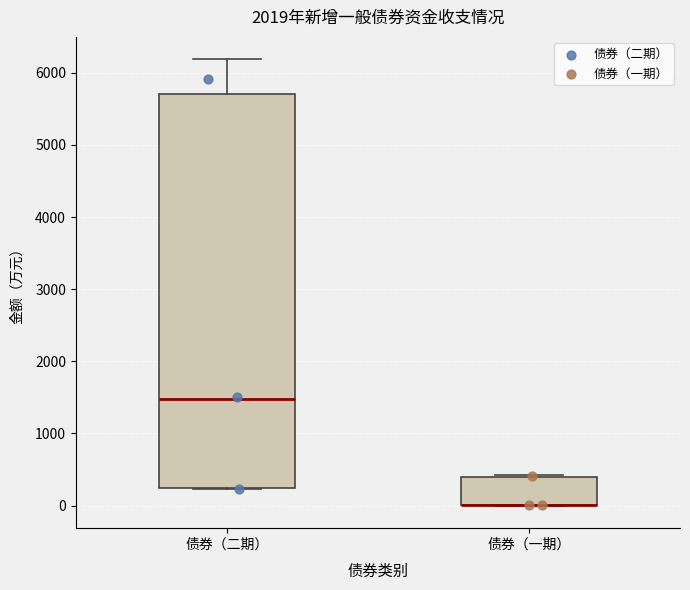

Which box is the tallest, from its lower edge to its upper edge?

债券（二期）